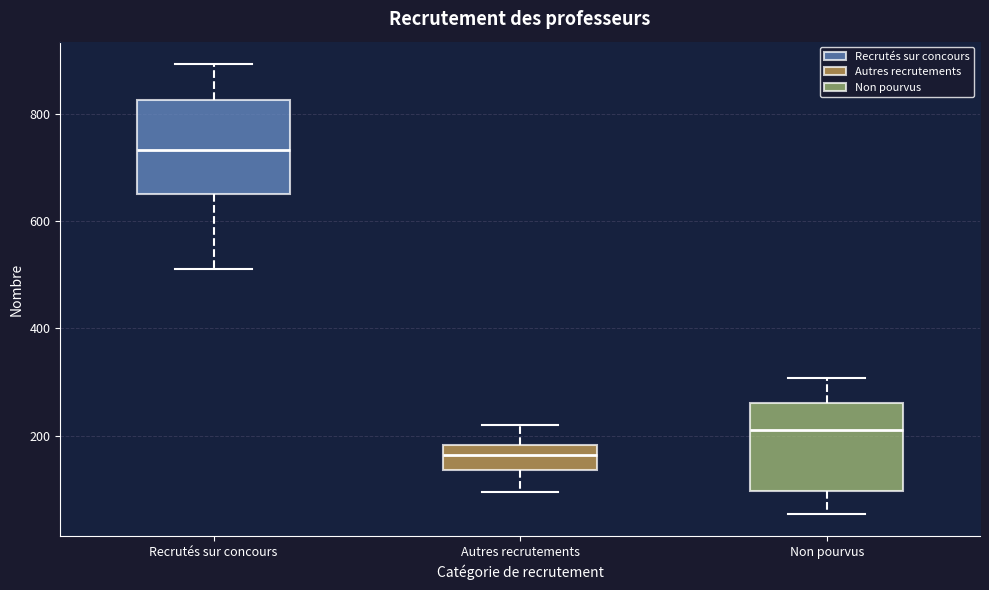

Reading left to right, transcribe this box plot: for each box, give where its median line is, the range the box spans, and where its two whiskers end, as read against the y-axis. The values are not printed on the chart, so give them approximately, as read against the axis.

Recrutés sur concours: median 740, box 660 to 820, whiskers 520 to 900
Autres recrutements: median 160, box 140 to 180, whiskers 100 to 220
Non pourvus: median 220, box 100 to 260, whiskers 60 to 300